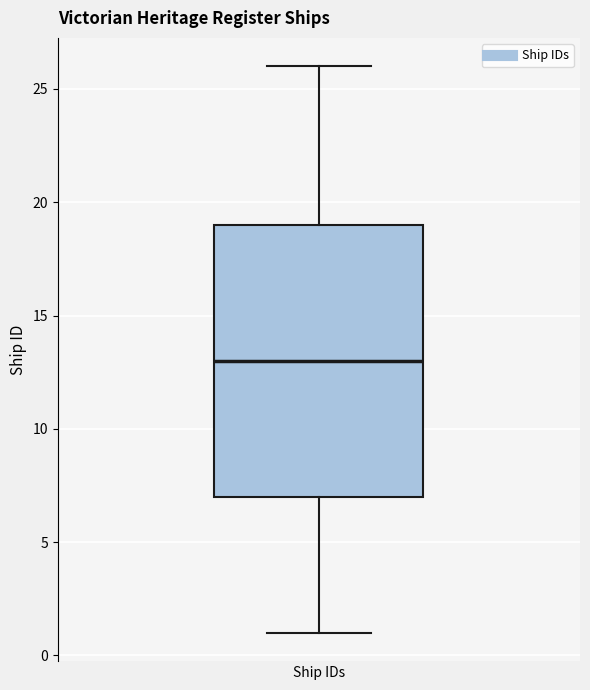

Read this box plot against the y-axis: the position of the median line, the range covered by the box, and the ends of both whiskers. The values are not printed on the chart, so give them approximately, as read against the axis.

median 13, box 7 to 19, whiskers 1 to 26